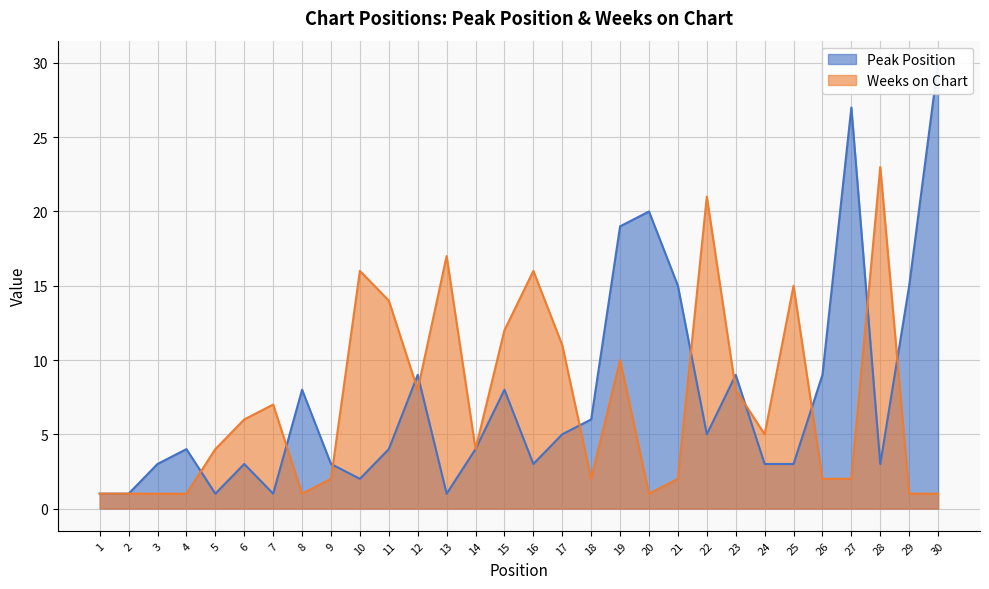

True or false: Weeks on Chart has a value of 29 at 10.

False